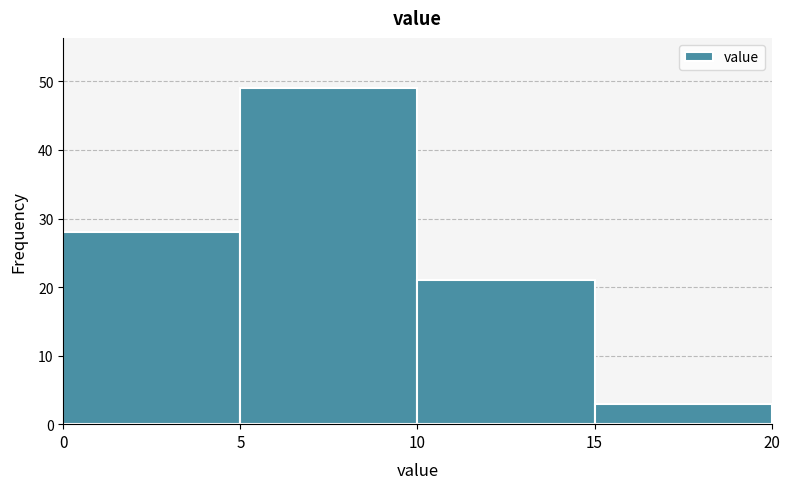

Over which range of the x-axis is the bar tallest?

5 to 10